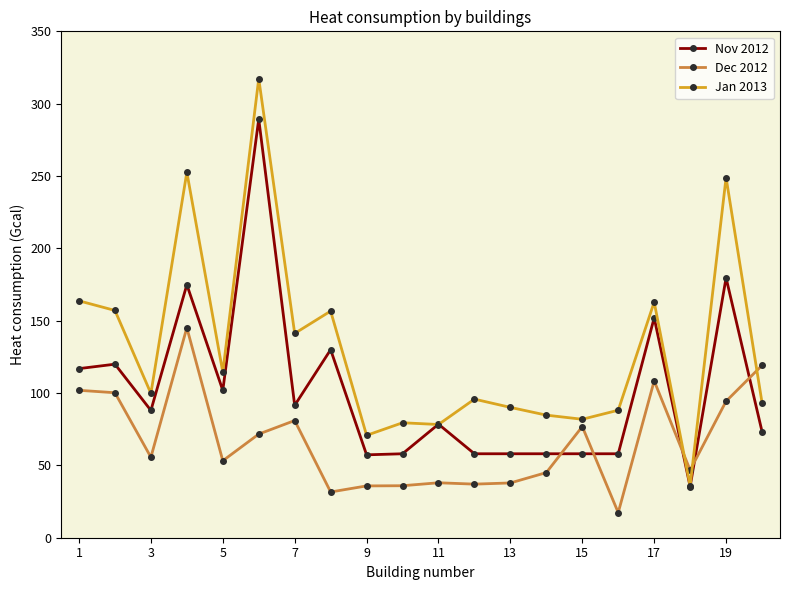

True or false: Dec 2012 has more than 2 points higher than both neighbors.

True